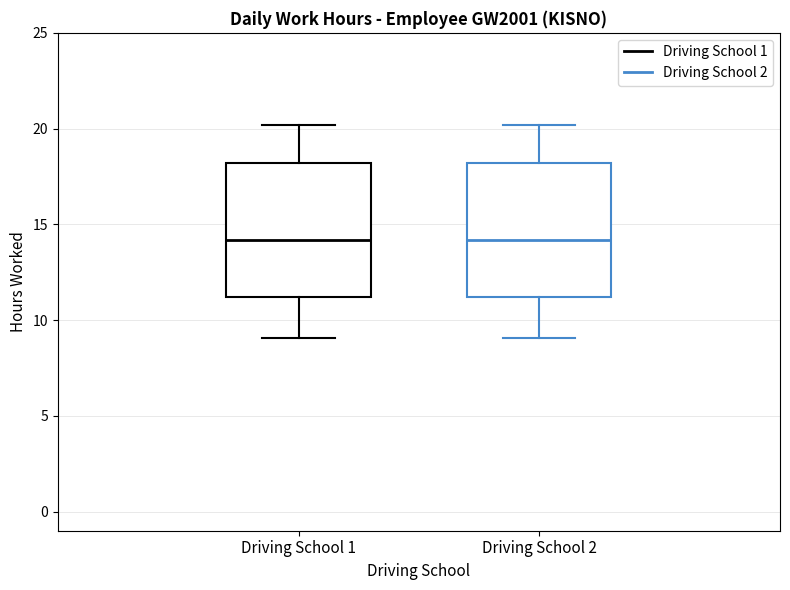

Reading left to right, transcribe this box plot: for each box, give where its median line is, the range the box spans, and where its two whiskers end, as read against the y-axis. The values are not printed on the chart, so give them approximately, as read against the axis.

Driving School 1: median 14, box 11 to 18, whiskers 9 to 20
Driving School 2: median 14, box 11 to 18, whiskers 9 to 20